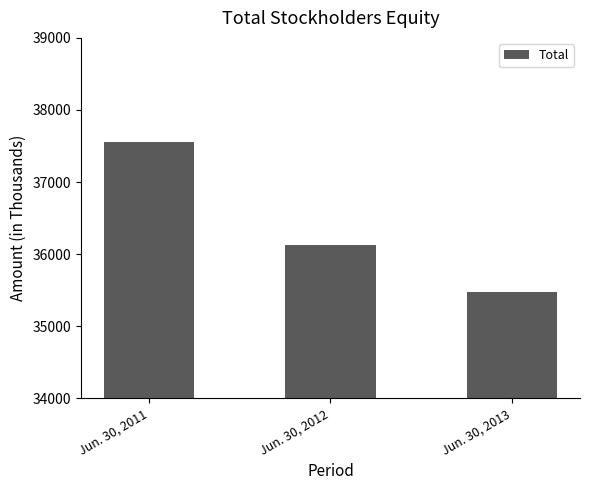

Reading left to right, what are all the values shown in this chart?

Jun. 30, 2011=37558	Jun. 30, 2012=36132	Jun. 30, 2013=35480